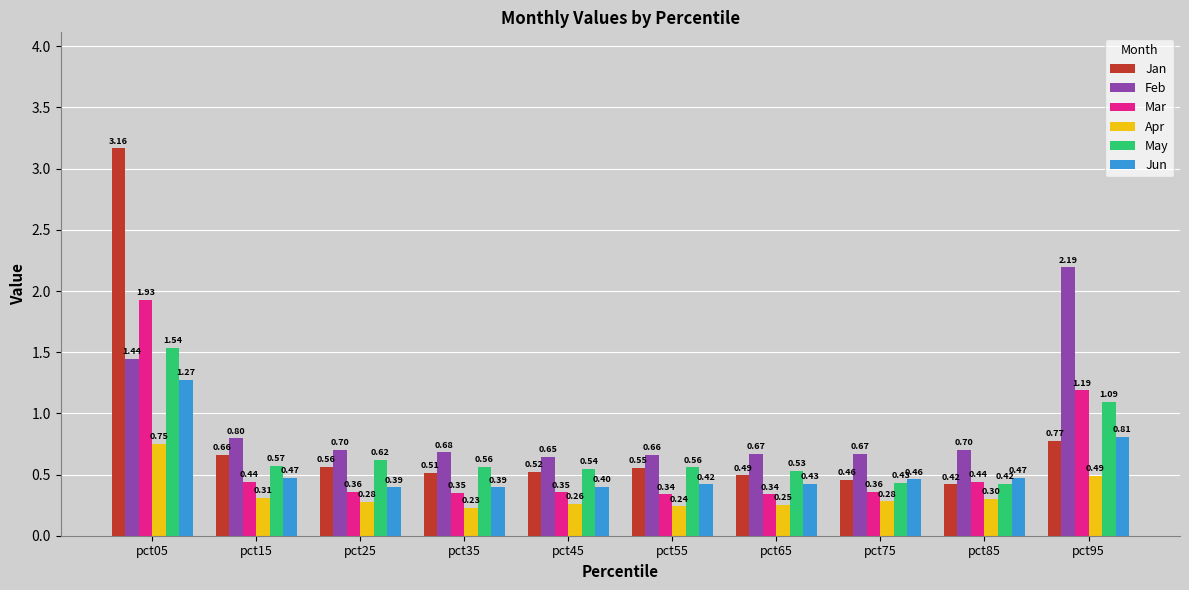

Which series has the largest total across all categories?

Feb